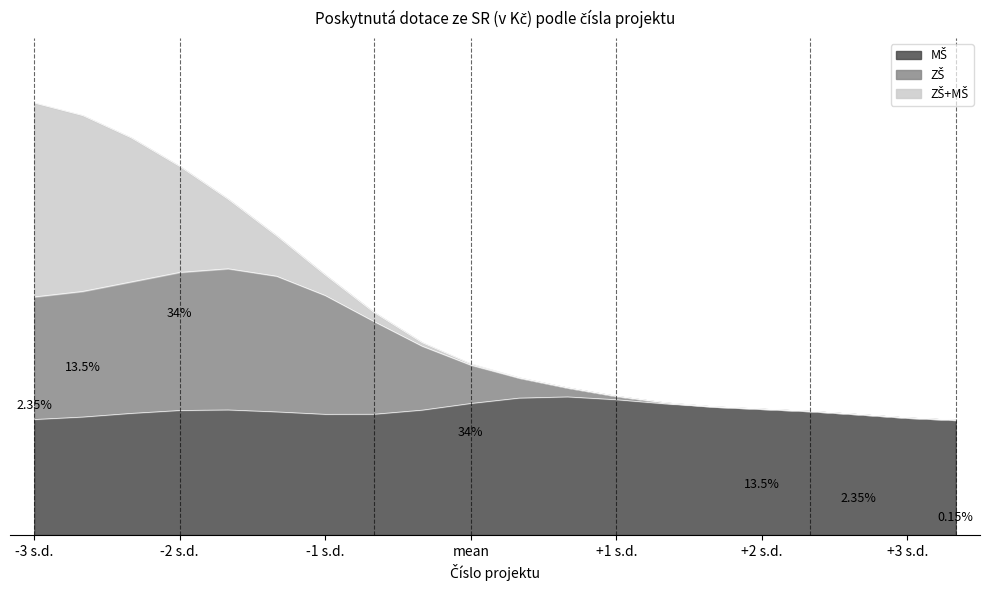

What is the difference between the second highest and second lowest values in the ZŠ series?

15000000